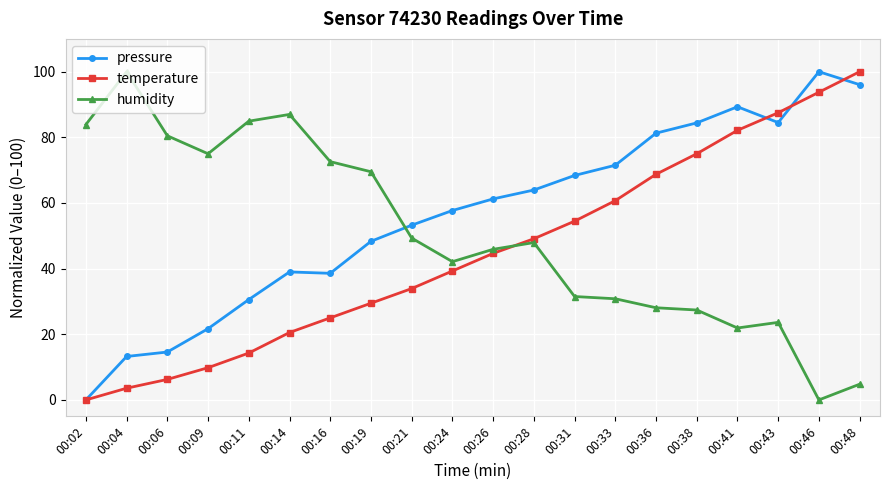

The value of humidity at 00:19 is 21.5. True or false?

False